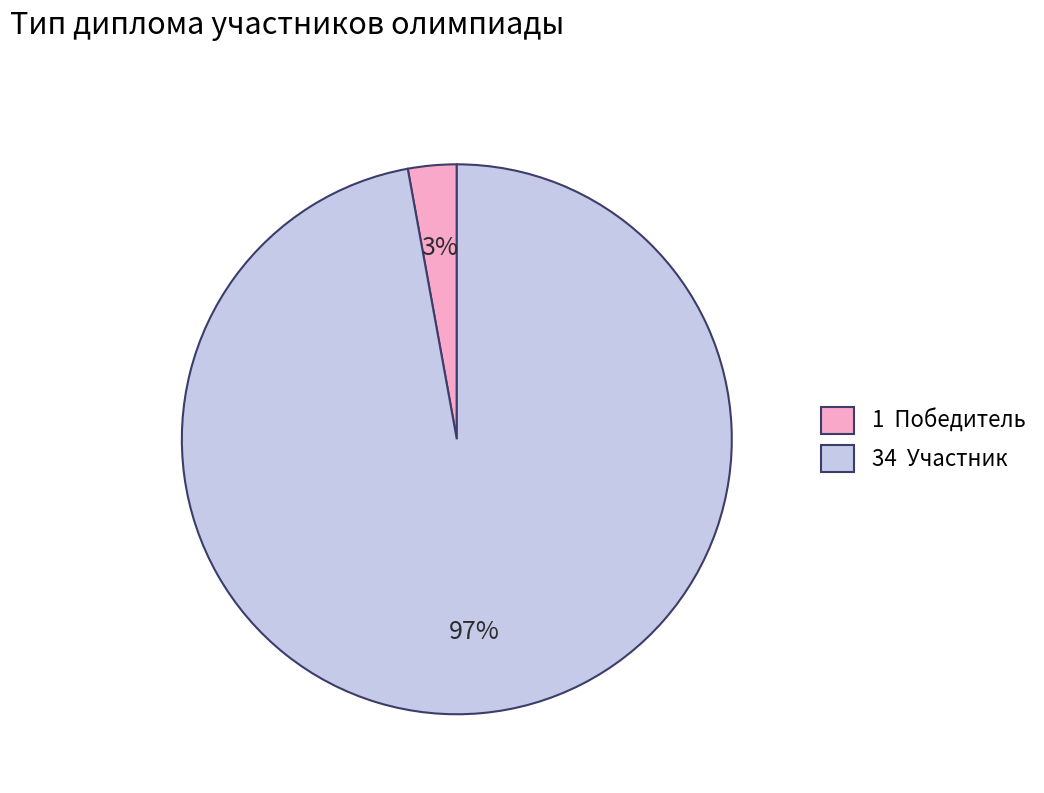

Is there any slice that represents more than half of the pie?

Yes